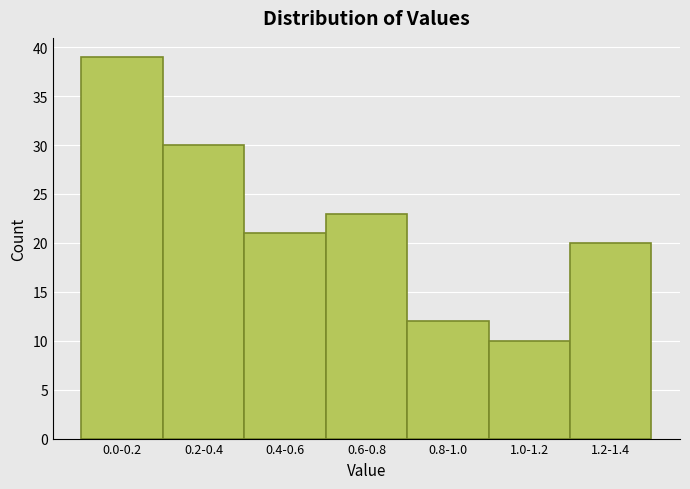

Reading right to left, transcribe all the data shown in this chart.

20	10	12	23	21	30	39